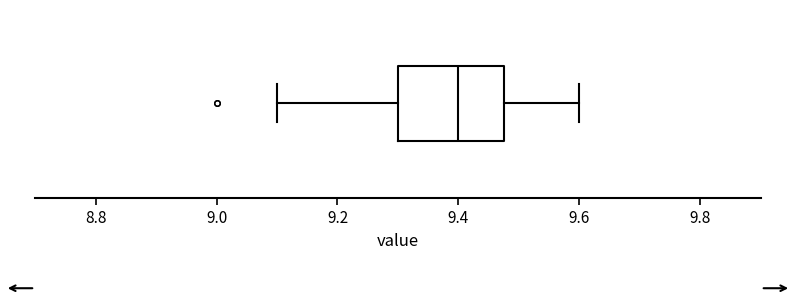

Transcribe this box plot: give where the median line is, the range the box spans, and where the two whiskers end, as read against the x-axis. The values are not printed on the chart, so give them approximately, as read against the axis.

median 9.40, box 9.30 to 9.48, whiskers 9.10 to 9.60